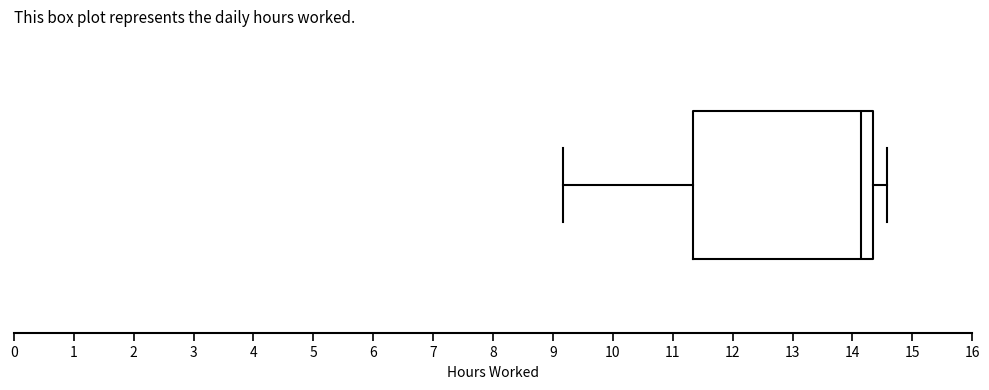

Read this box plot against the x-axis: the position of the median line, the range covered by the box, and the ends of both whiskers. The values are not printed on the chart, so give them approximately, as read against the axis.

median 14.1, box 11.3 to 14.3, whiskers 9.2 to 14.6